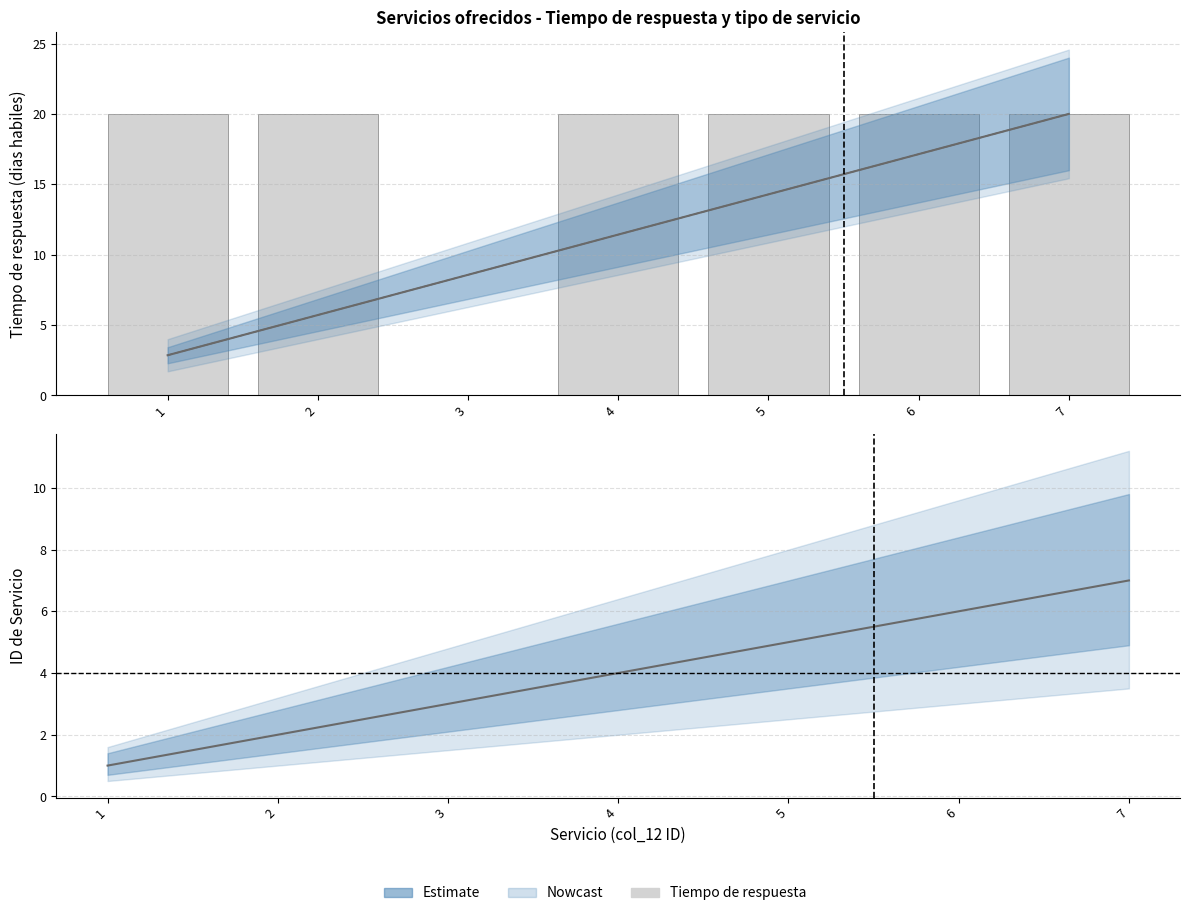

What is the maximum value shown in the chart?

20